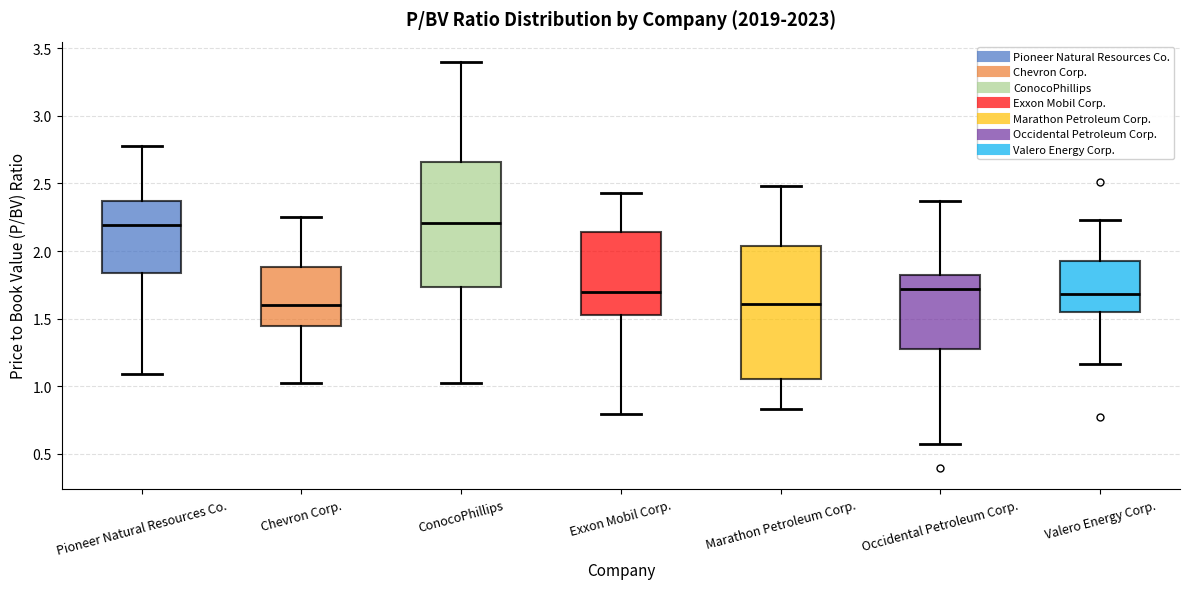

Reading left to right, transcribe this box plot: for each box, give where its median line is, the range the box spans, and where its two whiskers end, as read against the y-axis. The values are not printed on the chart, so give them approximately, as read against the axis.

Pioneer Natural Resources Co.: median 2.20, box 1.85 to 2.35, whiskers 1.10 to 2.80
Chevron Corp.: median 1.60, box 1.45 to 1.90, whiskers 1.00 to 2.25
ConocoPhillips: median 2.20, box 1.75 to 2.65, whiskers 1.00 to 3.40
Exxon Mobil Corp.: median 1.70, box 1.55 to 2.15, whiskers 0.80 to 2.45
Marathon Petroleum Corp.: median 1.60, box 1.05 to 2.05, whiskers 0.85 to 2.50
Occidental Petroleum Corp.: median 1.70, box 1.25 to 1.85, whiskers 0.55 to 2.35
Valero Energy Corp.: median 1.70, box 1.55 to 1.95, whiskers 1.15 to 2.25